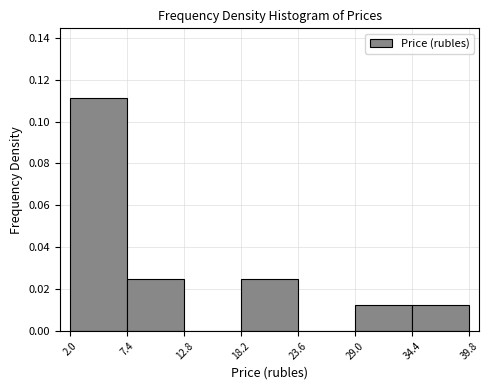

Reading left to right, list every bar in this chart as the range it spans on the x-axis followed by its height. The values are not printed on the chart, so give them approximately, as read against the axis.

2.0 to 7.4: 0.112
7.4 to 12.8: 0.024
12.8 to 18.2: 0
18.2 to 23.6: 0.024
23.6 to 29.0: 0
29.0 to 34.4: 0.012
34.4 to 39.8: 0.012